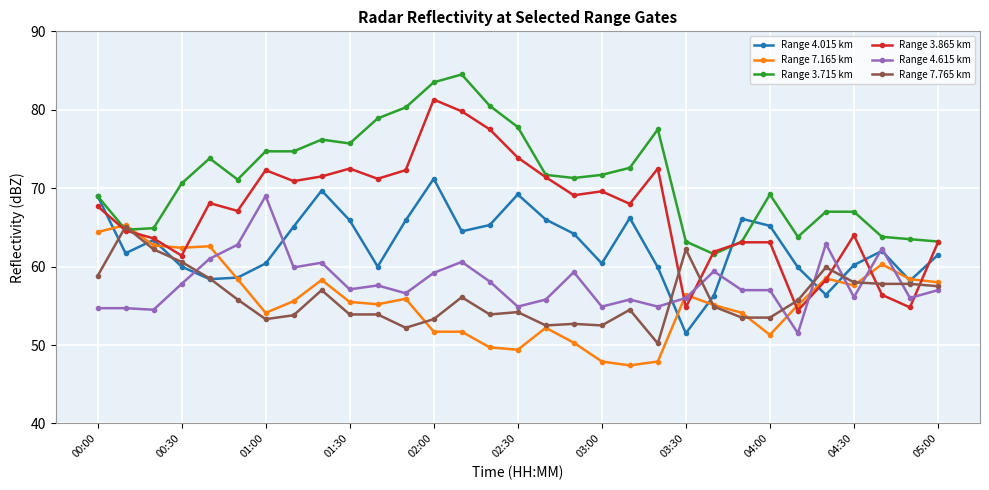

What is the maximum value shown in the chart?

84.5